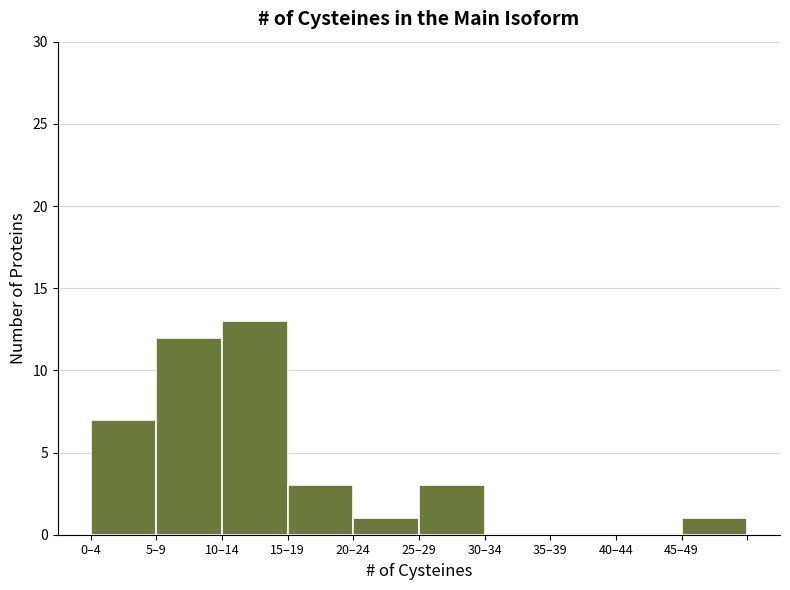

Reading left to right, what are all the values shown in this chart?

0–4=7	5–9=12	10–14=13	15–19=3	20–24=1	25–29=3	30–34=0	35–39=0	40–44=0	45–49=1